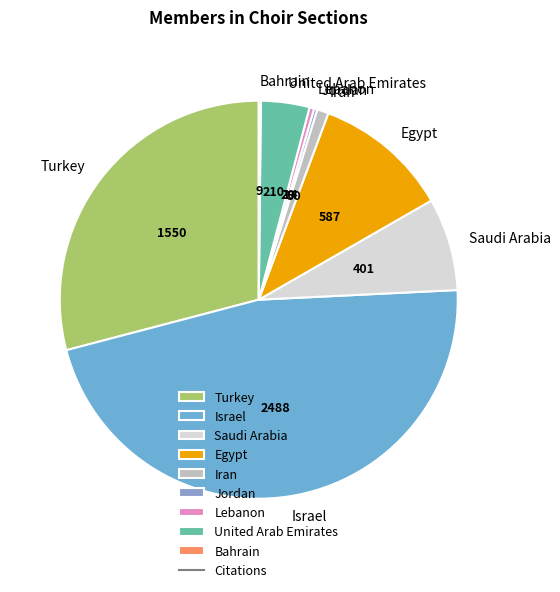

The Egypt slice represents 2% of the pie. True or false?

False